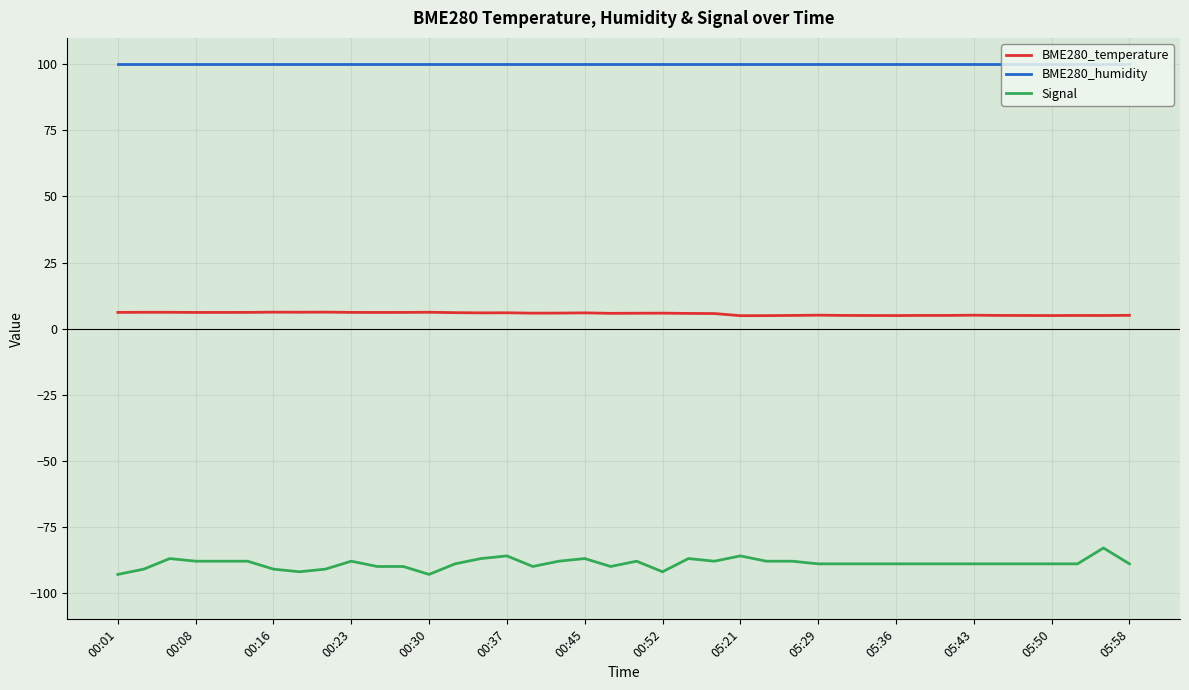

What is the difference between the maximum and minimum values in the Signal series?

10.0